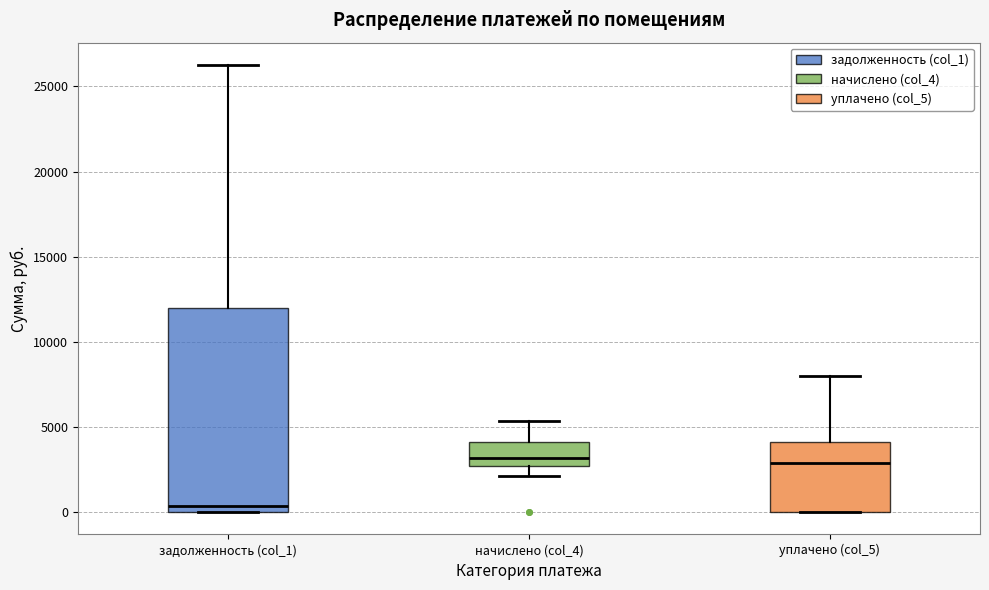

Which box is the tallest, from its lower edge to its upper edge?

задолженность (col_1)